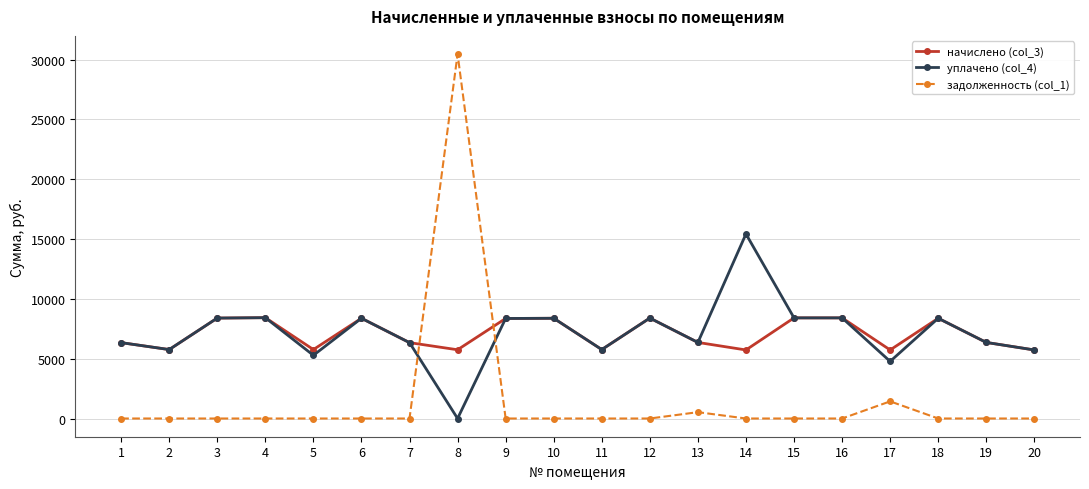

What is the value of the начислено (col_3) point at the 2nd from the left?

5762.9